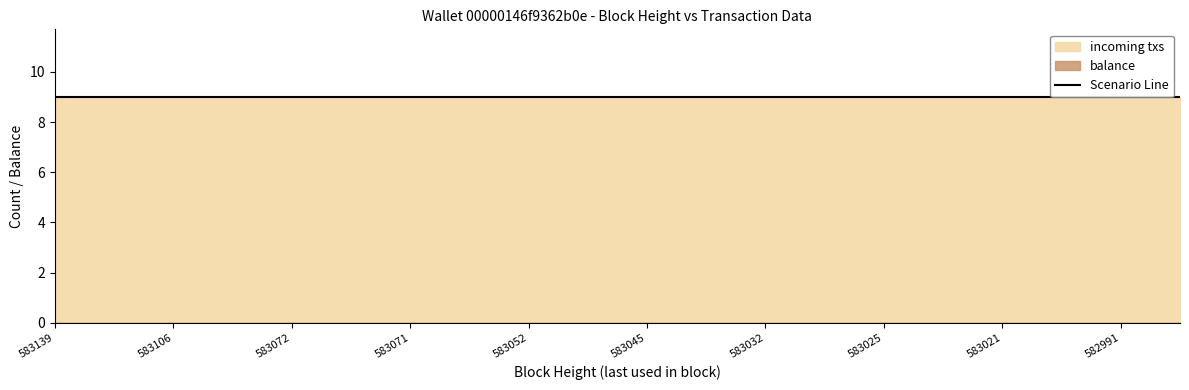

Reading left to right, list all the values displayed in this chart.

incoming txs: 9	9	9	9	9	9	9	9	9	9	9	9	9	9	9	9	9	9	9	9
balance: 0	0	0	0	0	0	0	0	0	0	0	0	0	0	0	0	0	0	0	0